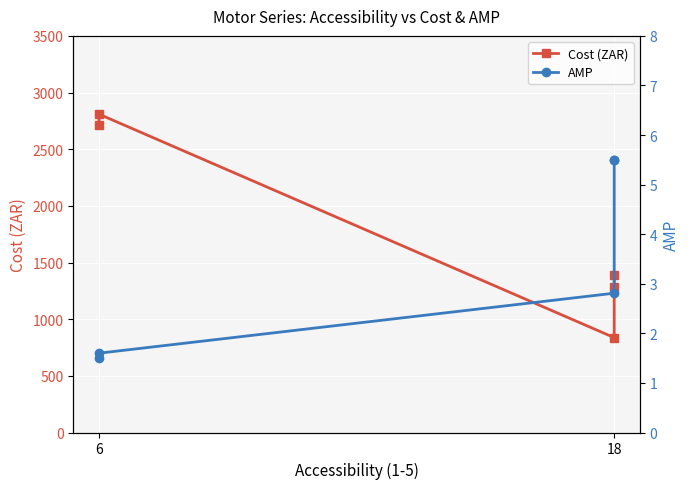

What is the sum of all AMP values?

16.9